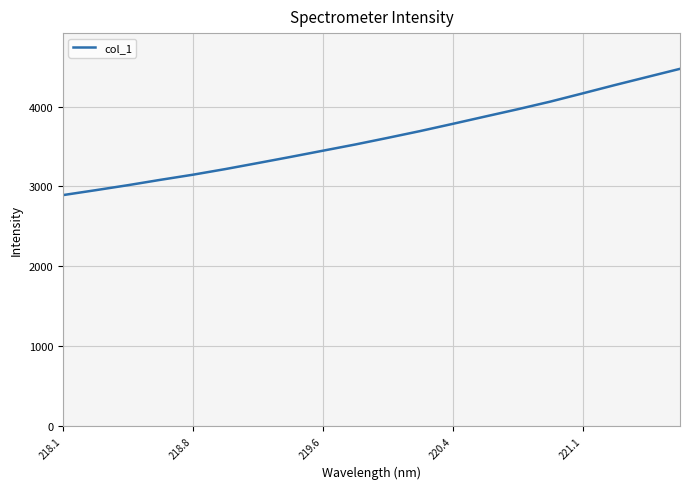

Count the number of data series in this chart.

1